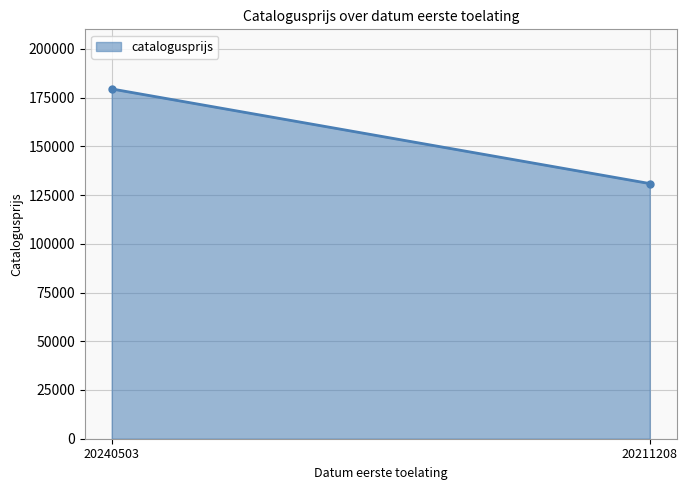

At which label is the value closest to 155157?

20240503